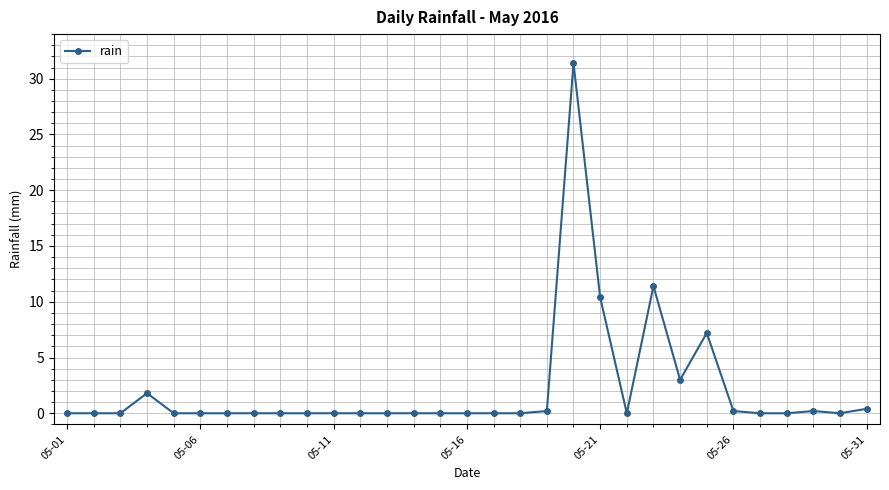

True or false: there are more than 2 points higher than both neighbors.

True